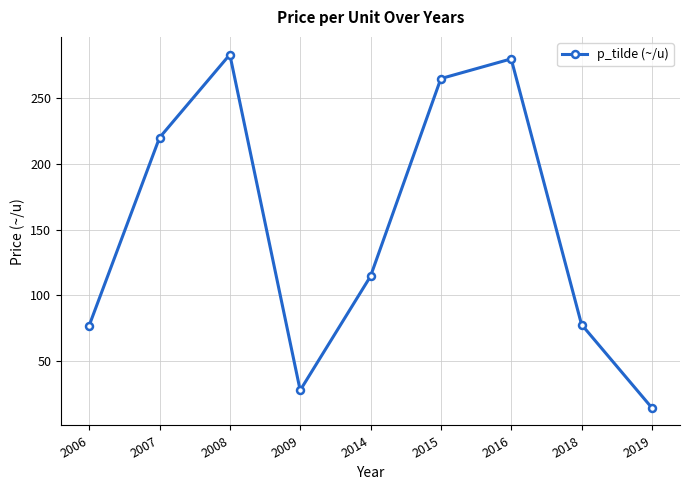

The value at 2007 is 220.0. True or false?

True